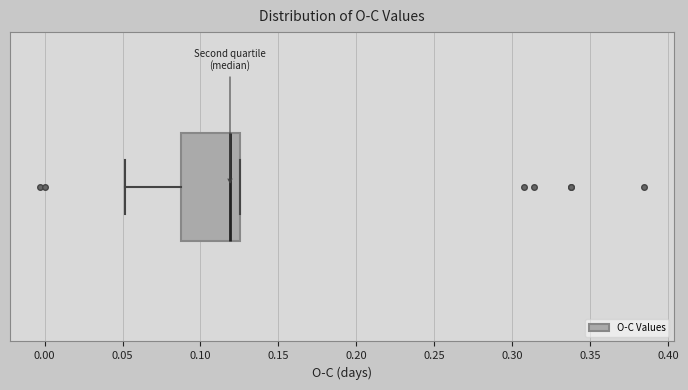

Transcribe this box plot: give where the median line is, the range the box spans, and where the two whiskers end, as read against the x-axis. The values are not printed on the chart, so give them approximately, as read against the axis.

median 0.120, box 0.085 to 0.125, whiskers 0.050 to 0.125